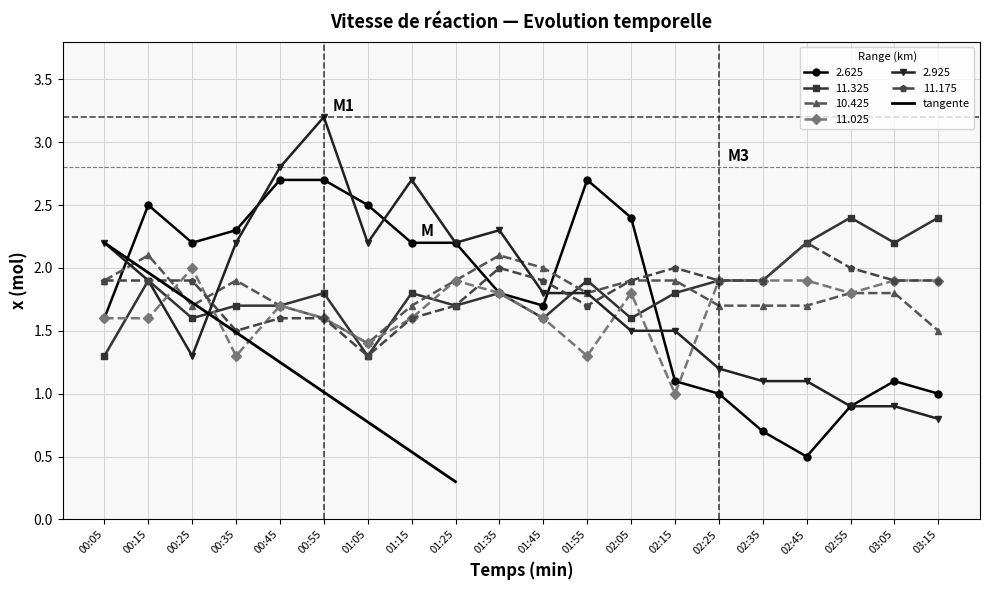

Which series ends up on top after the final intersection of 2.625 and 10.425?

10.425